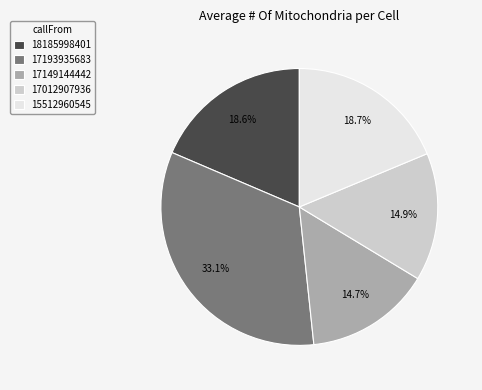

True or false: 17012907936 accounts for 15% of the total.

True